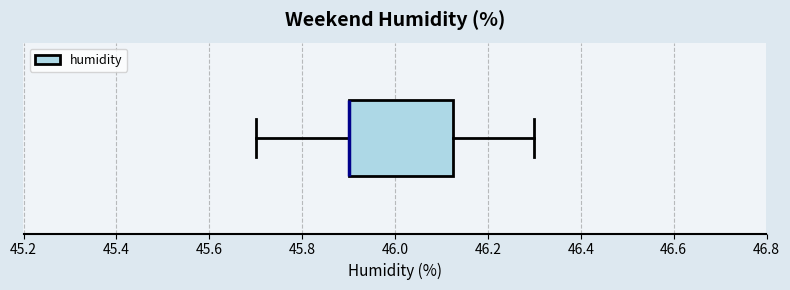

Transcribe this box plot: give where the median line is, the range the box spans, and where the two whiskers end, as read against the x-axis. The values are not printed on the chart, so give them approximately, as read against the axis.

median 45.90 (drawn on the box's left edge), box 45.90 to 46.12, whiskers 45.70 to 46.30